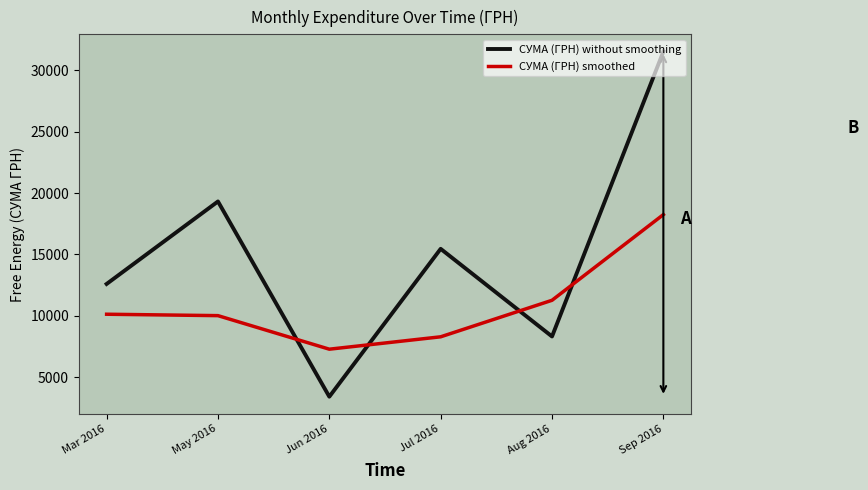

What is the difference between the maximum and minimum values in the СУМА (ГРН) without smoothing series?

28095.8